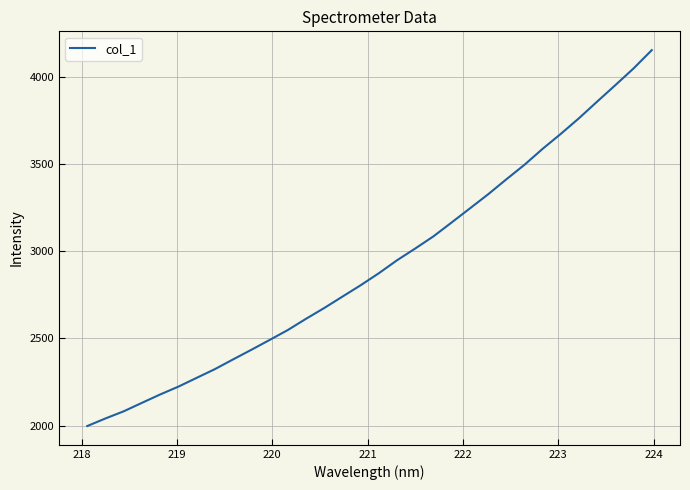

What is the difference between the maximum and minimum values?

2153.4